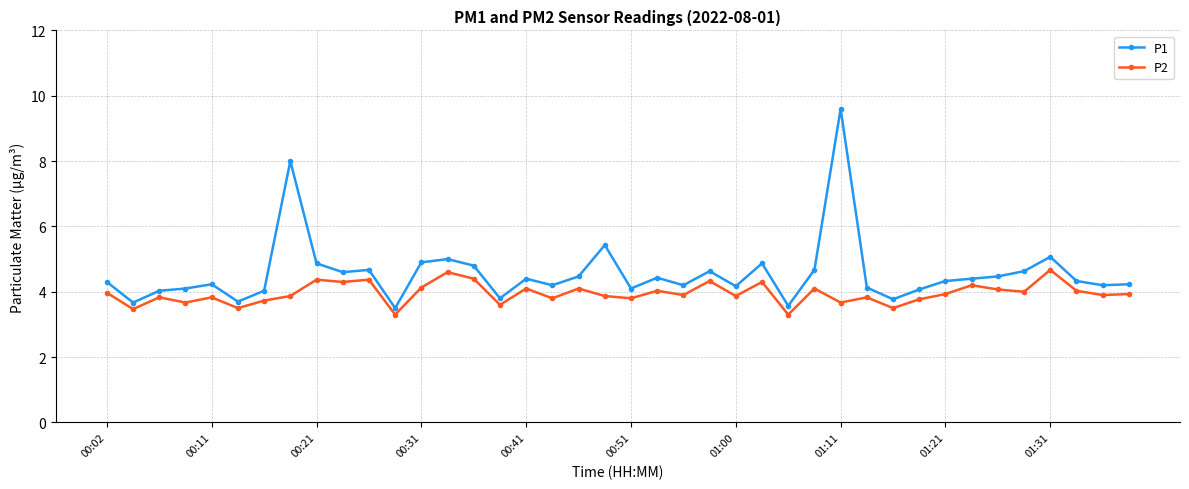

What is the average value of the P2 series?

3.9